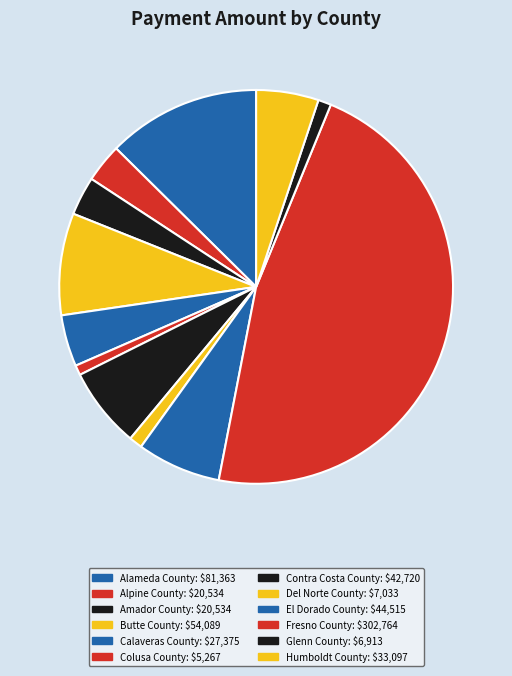

Does Amador County account for over 50% of the chart?

No